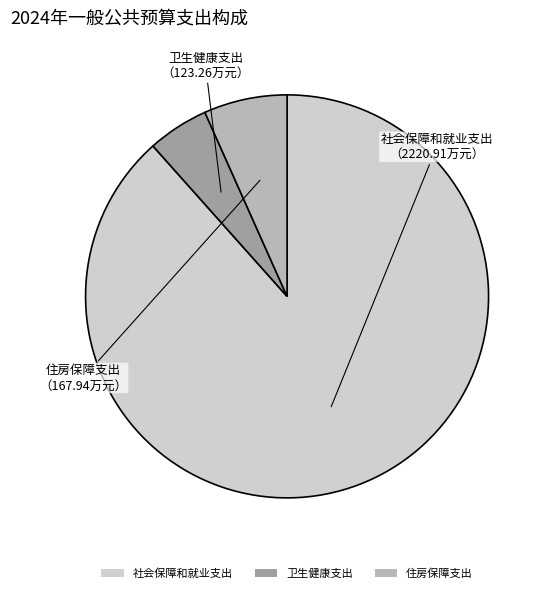

How many slices are in this pie chart?

3